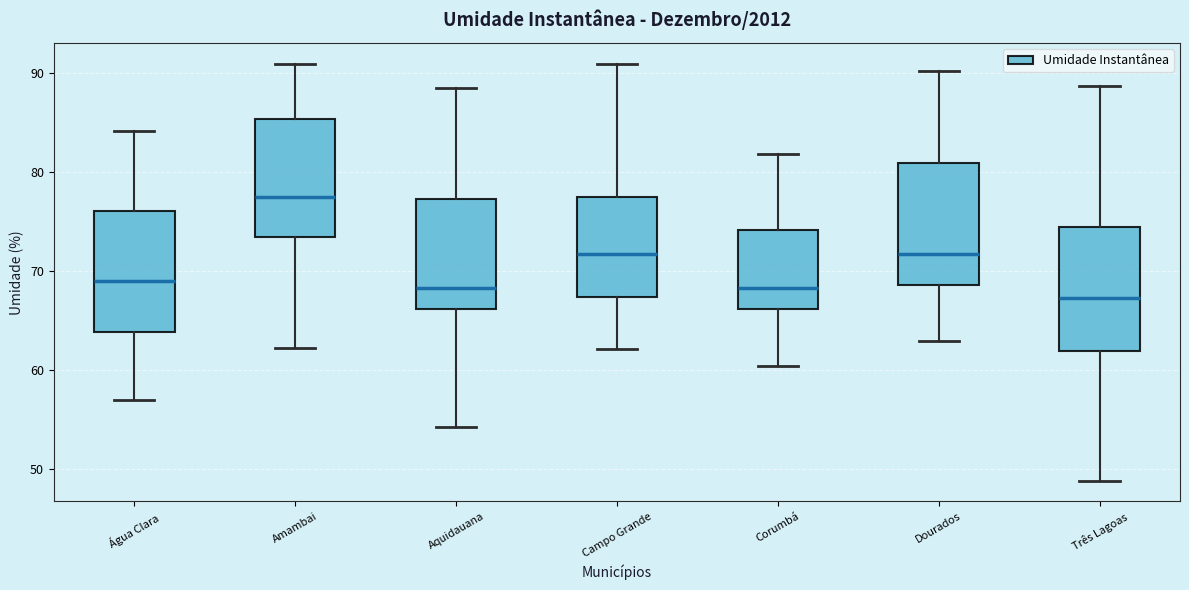

Reading left to right, transcribe this box plot: for each box, give where its median line is, the range the box spans, and where its two whiskers end, as read against the y-axis. The values are not printed on the chart, so give them approximately, as read against the axis.

Água Clara: median 69, box 64 to 76, whiskers 57 to 84
Amambai: median 77, box 73 to 85, whiskers 62 to 91
Aquidauana: median 68, box 66 to 77, whiskers 54 to 89
Campo Grande: median 72, box 67 to 78, whiskers 62 to 91
Corumbá: median 68, box 66 to 74, whiskers 60 to 82
Dourados: median 72, box 69 to 81, whiskers 63 to 90
Três Lagoas: median 67, box 62 to 74, whiskers 49 to 89